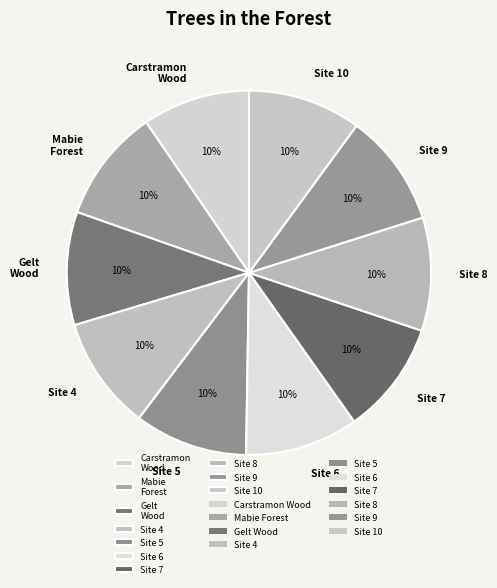

Between Carstramon Wood and Site 6, which is larger?

Site 6